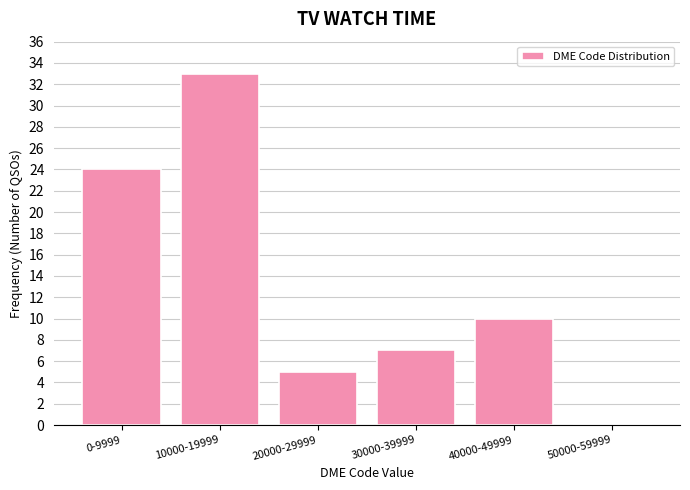

Reading left to right, extract all data points from this chart.

0-9999=24	10000-19999=33	20000-29999=5	30000-39999=7	40000-49999=10	50000-59999=0